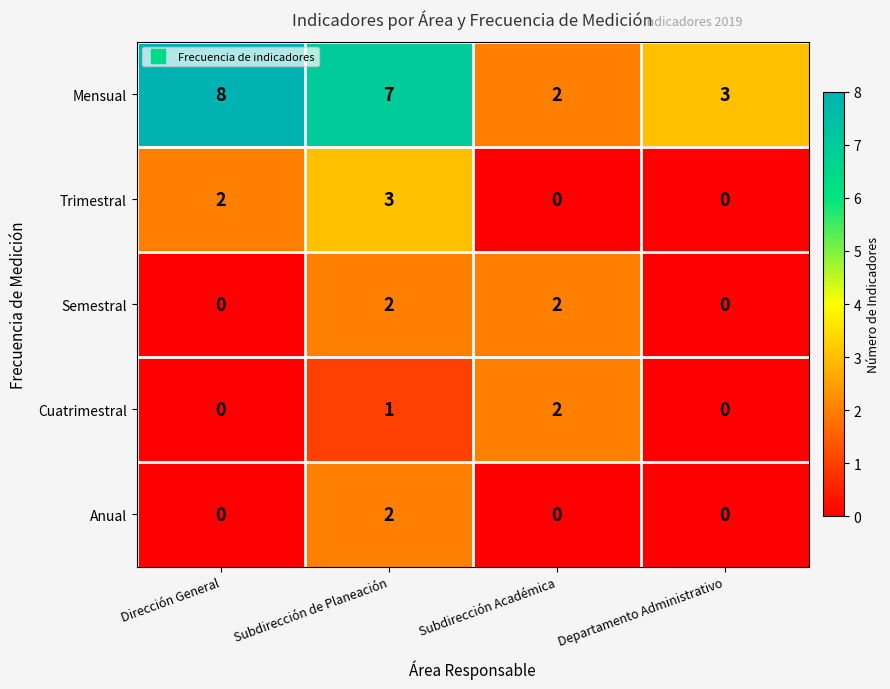

What is the maximum value shown in the chart?

8